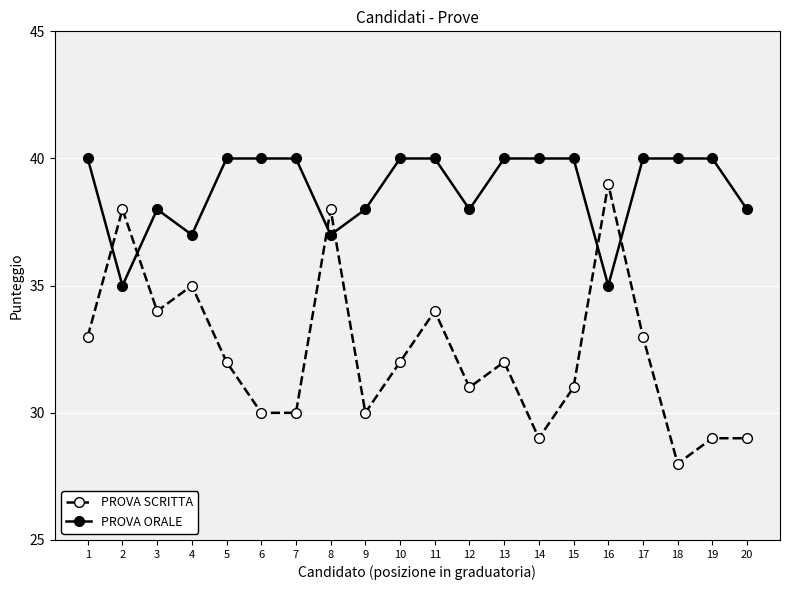

List the series in order of their peak value, lowest first.

PROVA SCRITTA, PROVA ORALE